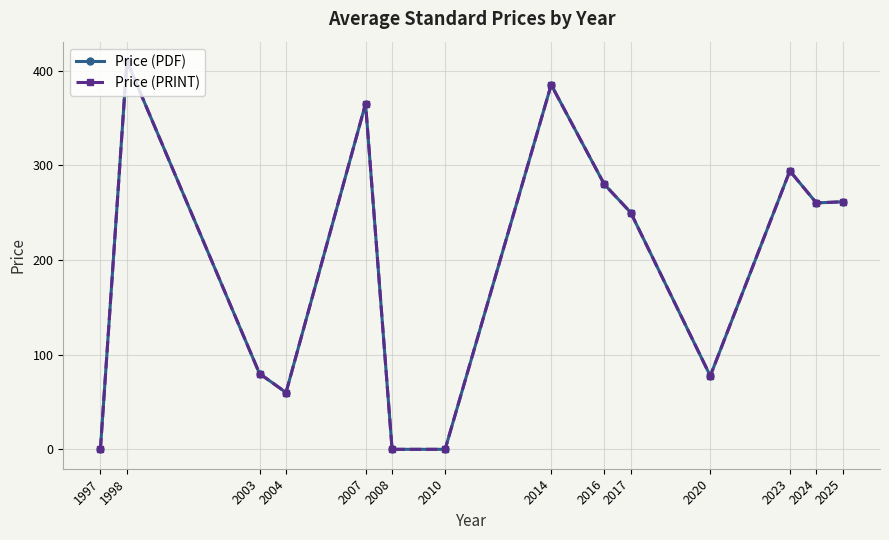

True or false: Price (PDF) has more than 0 interior local peaks.

True